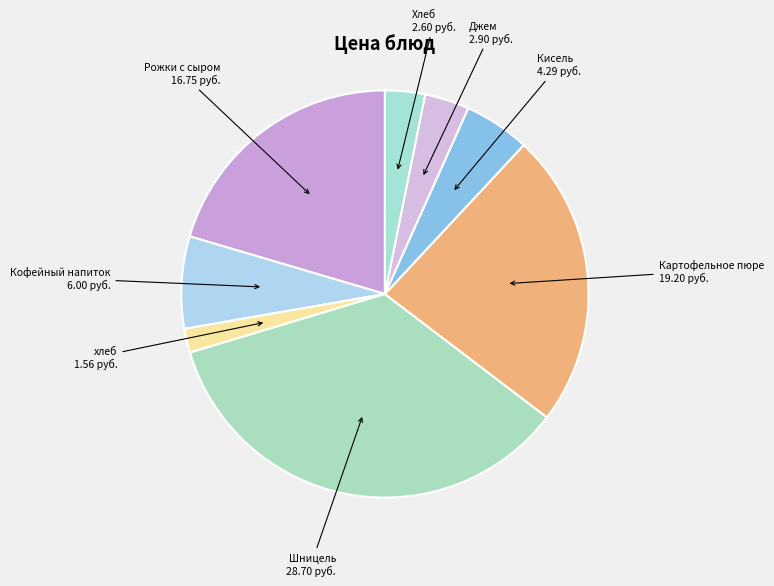

How many segments does this pie chart have?

8